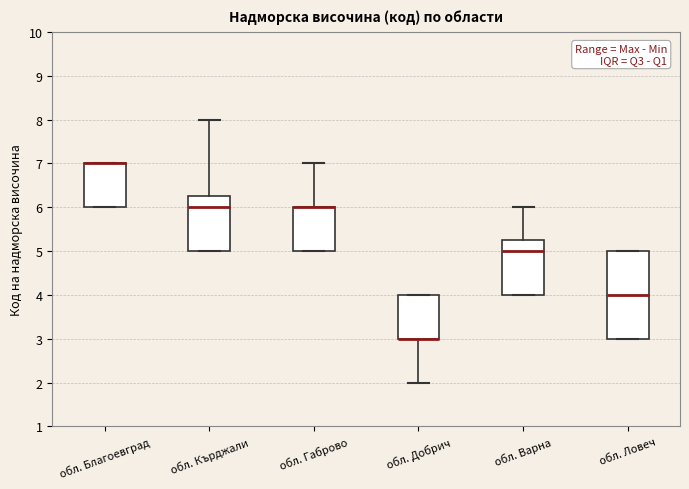

Reading left to right, transcribe this box plot: for each box, give where its median line is, the range the box spans, and where its two whiskers end, as read against the y-axis. The values are not printed on the chart, so give them approximately, as read against the axis.

обл. Благоевград: median 7.0 (drawn on the box's upper edge), box 6.0 to 7.0, whiskers 6.0 to 7.0
обл. Кърджали: median 6.0, box 5.0 to 6.3, whiskers 5.0 to 8.0
обл. Габрово: median 6.0 (drawn on the box's upper edge), box 5.0 to 6.0, whiskers 5.0 to 7.0
обл. Добрич: median 3.0 (drawn on the box's lower edge), box 3.0 to 4.0, whiskers 2.0 to 4.0
обл. Варна: median 5.0, box 4.0 to 5.3, whiskers 4.0 to 6.0
обл. Ловеч: median 4.0, box 3.0 to 5.0, whiskers 3.0 to 5.0